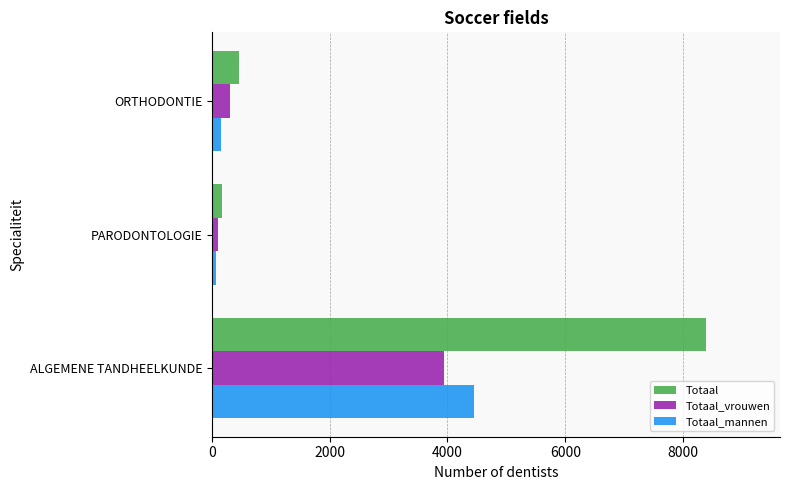

Rank the series at ALGEMENE TANDHEELKUNDE from lowest to highest value.

Totaal_vrouwen, Totaal_mannen, Totaal